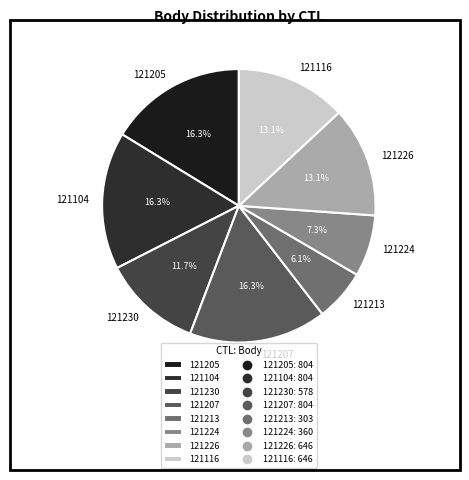

How many slices are in this pie chart?

8